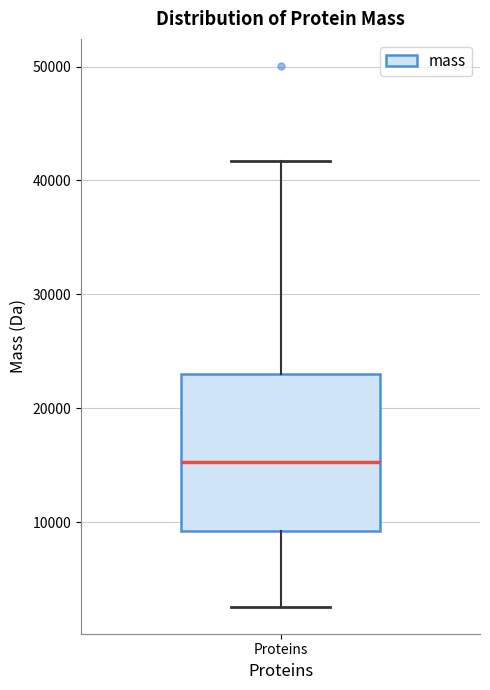

Where is the upper edge of the box for Proteins on the y-axis? The values are not printed on the chart, so give them approximately, as read against the axis.

23000